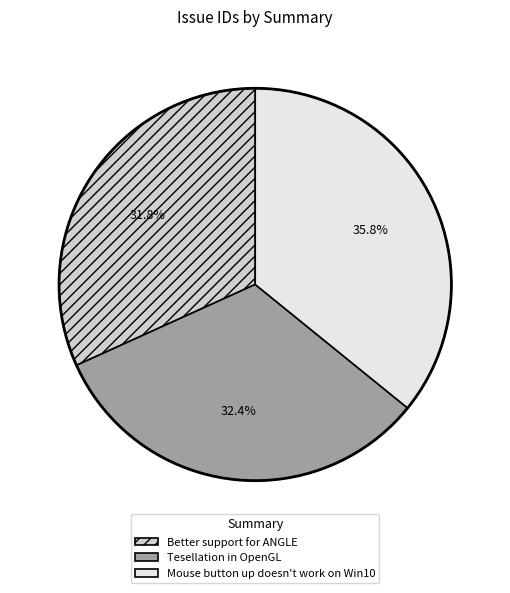

Is there any slice that represents more than half of the pie?

No